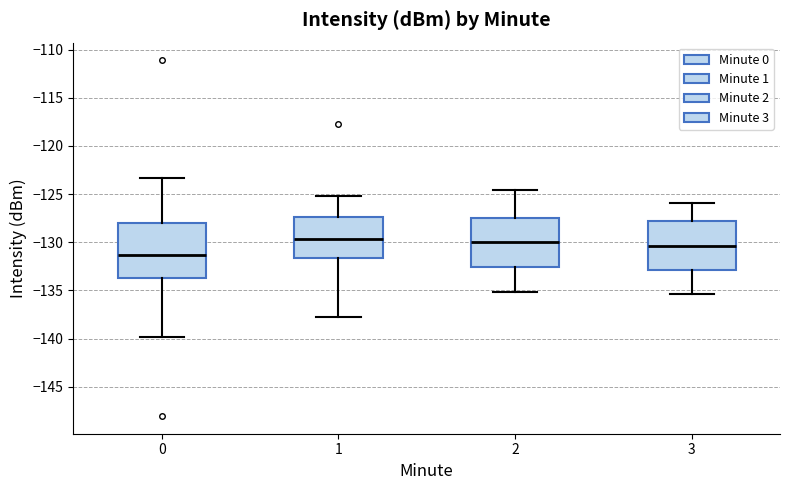

Where does the lower whisker of the box at x = 0 end on the y-axis? The values are not printed on the chart, so give them approximately, as read against the axis.

-140.0